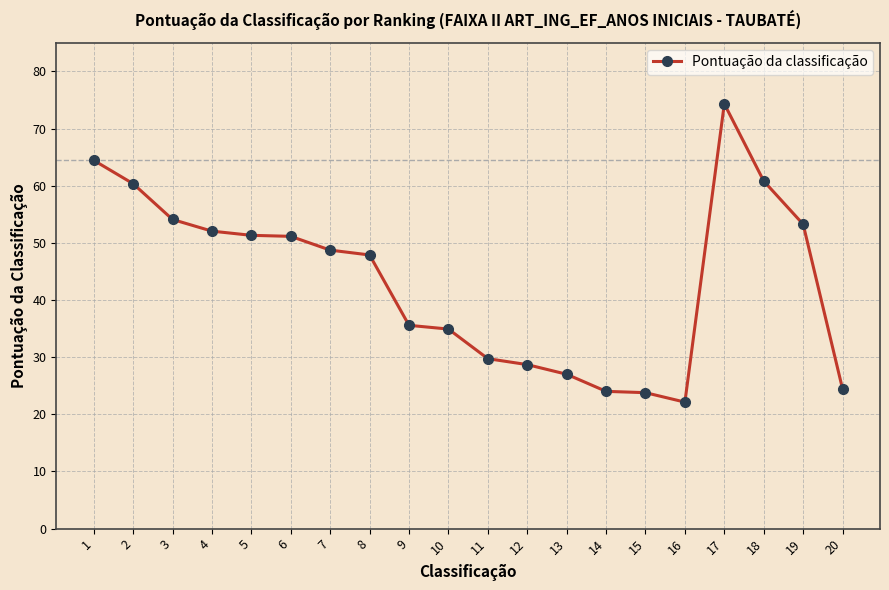

What value does the data have at 15?

23.8